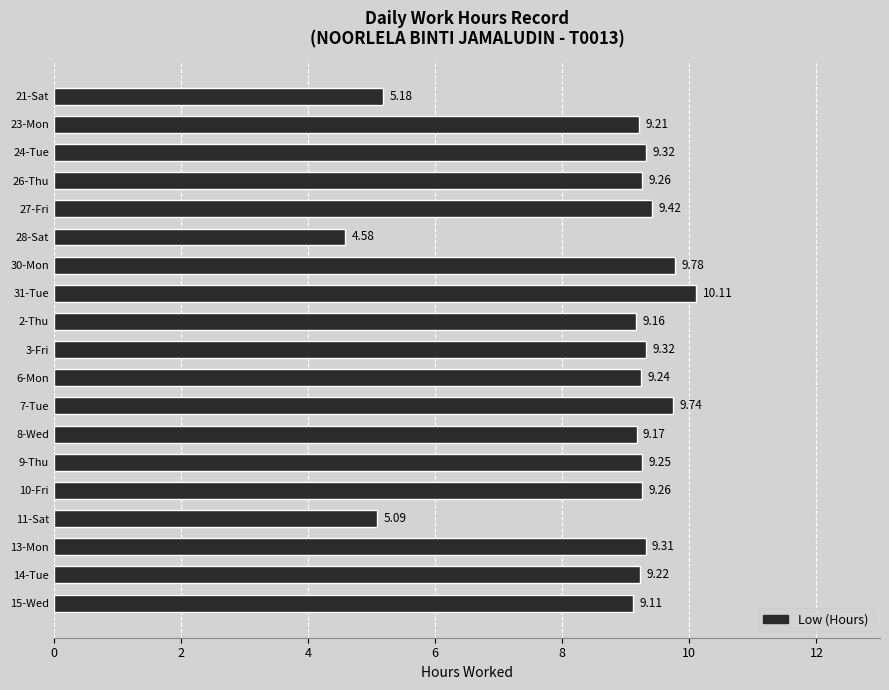

What is the ratio of the value at 27-Fri to the value at 31-Tue?

0.9